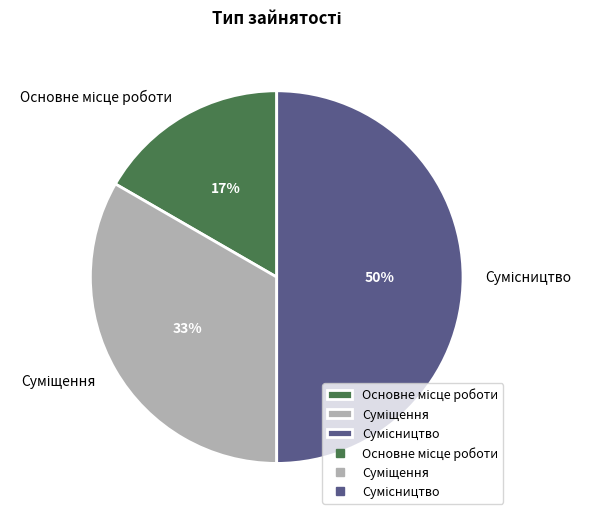

To the nearest percent, what is the difference between the largest and smallest slice percentages?

33%